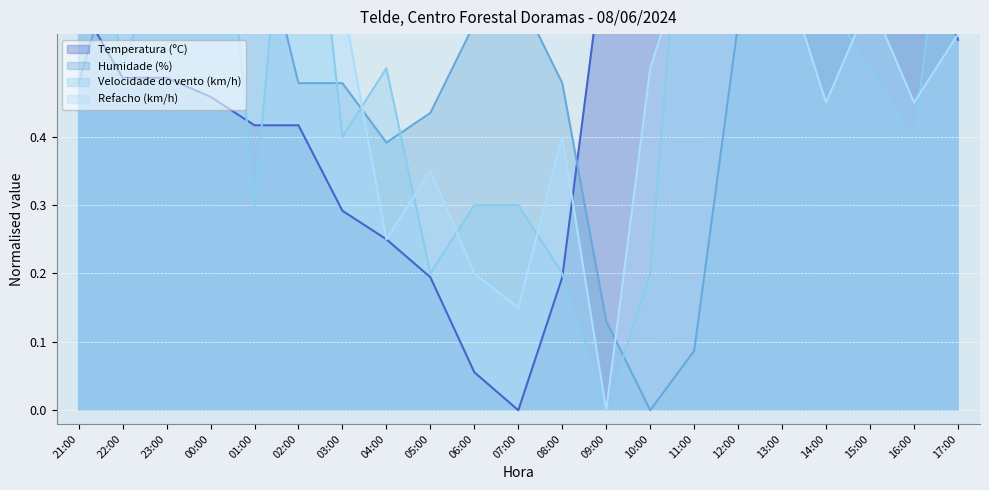

Reading left to right, transcribe all the data shown in this chart.

Temperatura (ºC): 21:00=0.6	22:00=0.5	23:00=0.5	00:00=0.5	01:00=0.4	02:00=0.4	03:00=0.3	04:00=0.2	05:00=0.2	06:00=0.1	07:00=0.0	08:00=0.2	09:00=0.7	10:00=1.0	11:00=1.0	12:00=0.8	13:00=0.7	14:00=0.7	15:00=0.6	16:00=0.7	17:00=0.5
Humidade (%): 21:00=0.5	22:00=0.7	23:00=0.6	00:00=0.7	01:00=0.7	02:00=0.5	03:00=0.5	04:00=0.4	05:00=0.4	06:00=0.6	07:00=0.6	08:00=0.5	09:00=0.1	10:00=0.0	11:00=0.1	12:00=0.6	13:00=0.9	14:00=0.9	15:00=0.9	16:00=0.7	17:00=1.0
Velocidade do vento (km/h): 21:00=0.9	22:00=0.5	23:00=0.7	00:00=1.0	01:00=0.3	02:00=1.0	03:00=0.4	04:00=0.5	05:00=0.2	06:00=0.3	07:00=0.3	08:00=0.2	09:00=0.0	10:00=0.2	11:00=1.0	12:00=0.9	13:00=0.7	14:00=0.6	15:00=0.5	16:00=0.4	17:00=0.9
Refacho (km/h): 21:00=0.6	22:00=0.6	23:00=0.7	00:00=1.0	01:00=0.8	02:00=0.6	03:00=0.6	04:00=0.2	05:00=0.3	06:00=0.2	07:00=0.1	08:00=0.4	09:00=0.0	10:00=0.5	11:00=0.7	12:00=0.8	13:00=0.6	14:00=0.4	15:00=0.6	16:00=0.4	17:00=0.5